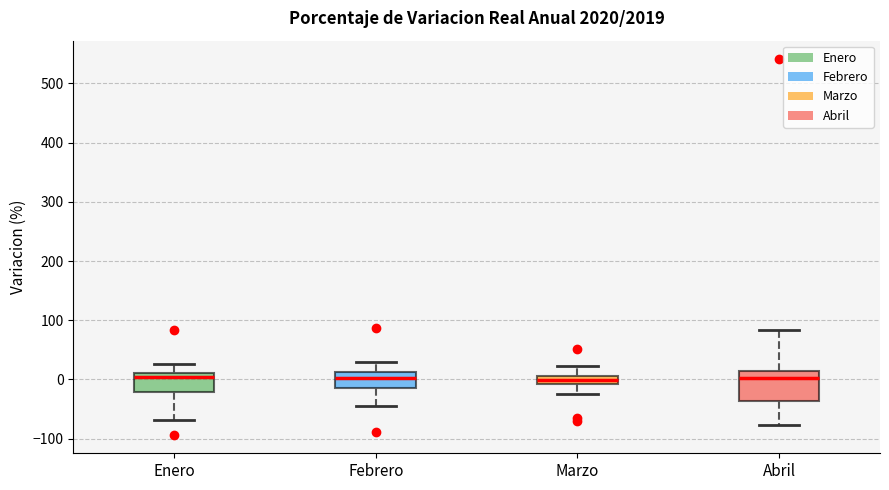

Comparing the boxes themselves (not the whiskers), which one is the tallest?

Abril